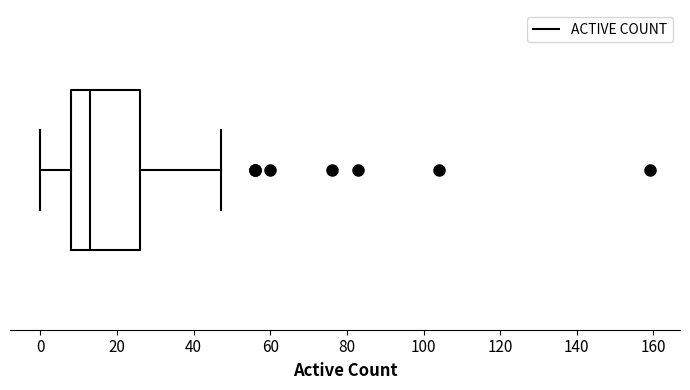

Read this box plot against the x-axis: the position of the median line, the range covered by the box, and the ends of both whiskers. The values are not printed on the chart, so give them approximately, as read against the axis.

median 14, box 8 to 26, whiskers 0 to 48